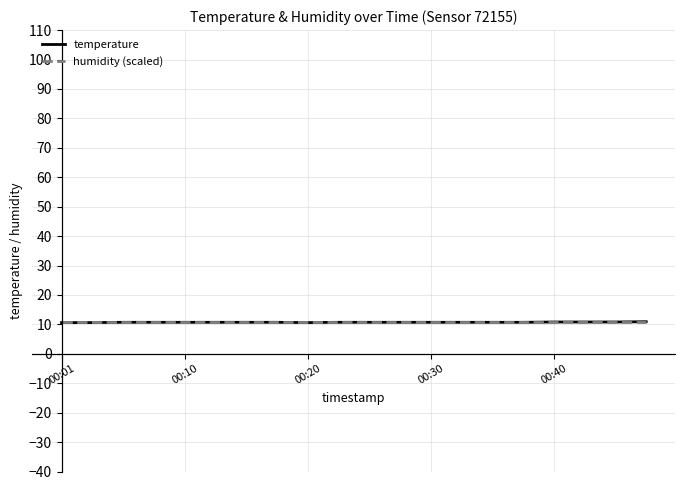

What is the maximum value shown in the chart?

10.9